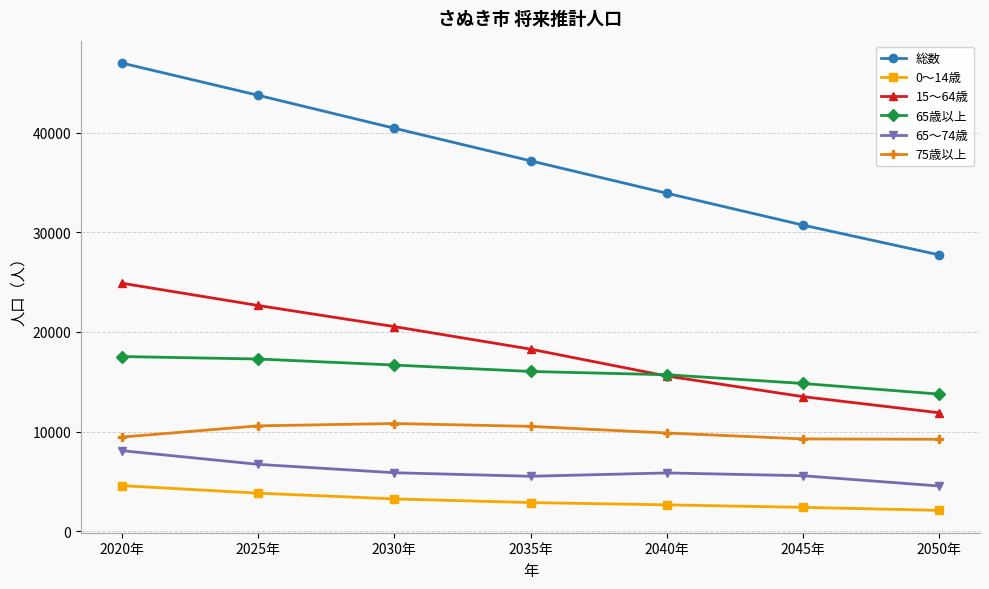

True or false: 15～64歳 has more than 2 interior local peaks.

False